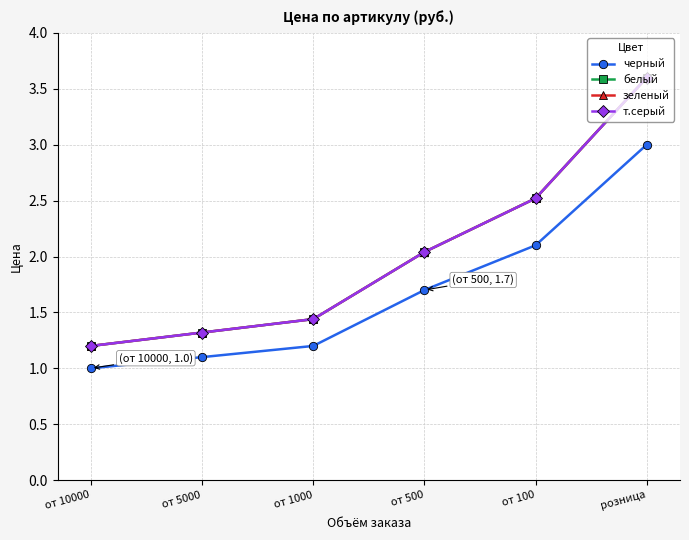

What is the value of the т.серый point at the 3rd from the left?

1.4